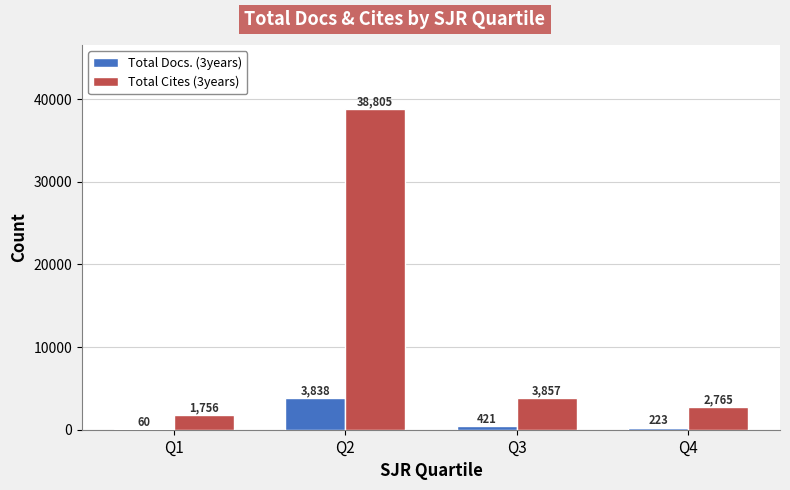

At which label does Total Cites (3years) first exceed 3857?

Q2